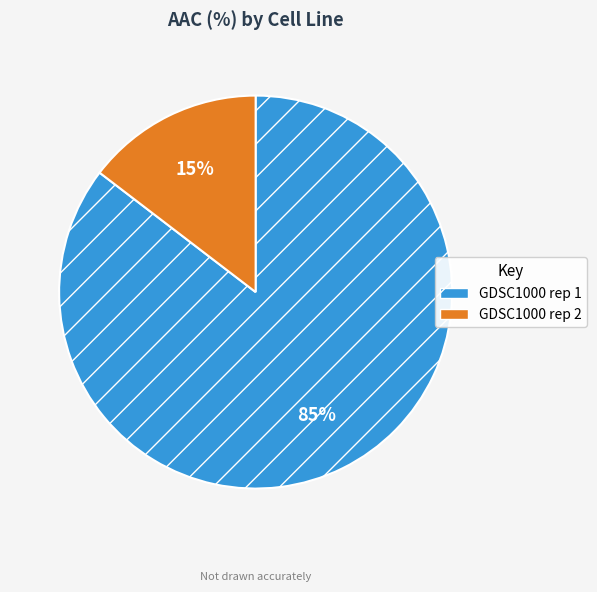

To the nearest percent, what is the combined percentage of GDSC1000 rep 1 and GDSC1000 rep 2?

100%